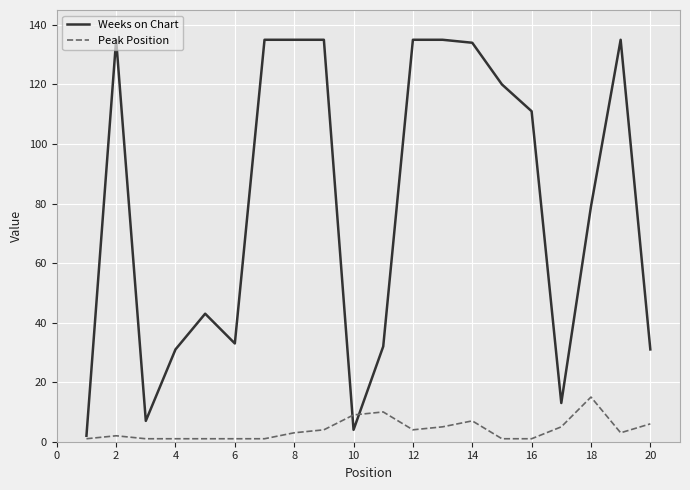

List the series in order of their peak value, lowest first.

Peak Position, Weeks on Chart